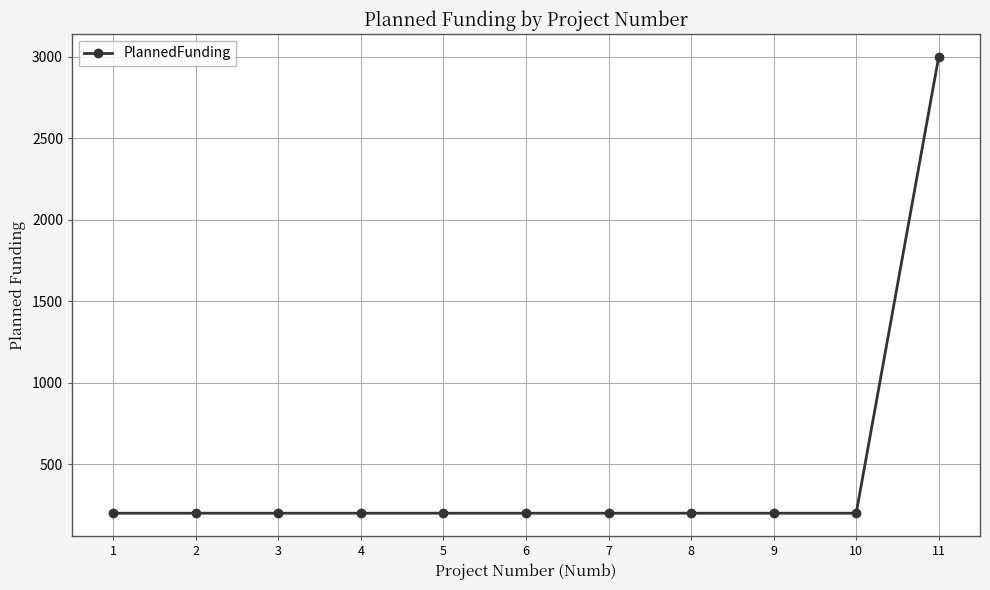

The chart shows a value of 200 at 5. True or false?

True